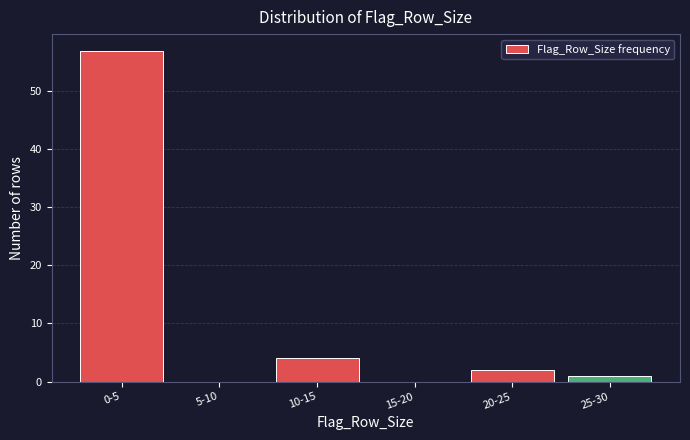

Reading left to right, what are all the values shown in this chart?

0-5=57	5-10=0	10-15=4	15-20=0	20-25=2	25-30=1